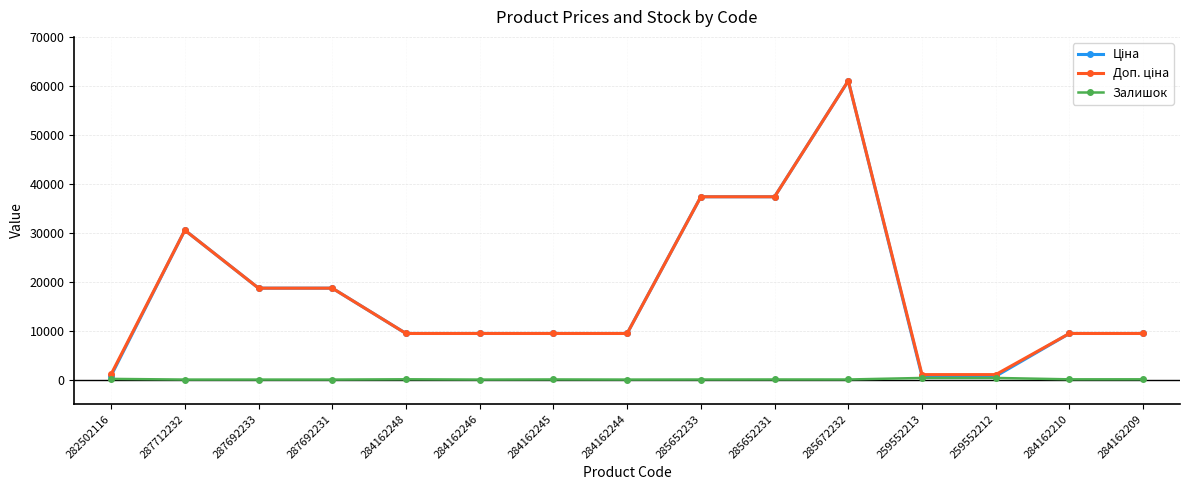

True or false: Залишок has more than 0 points higher than both neighbors.

True